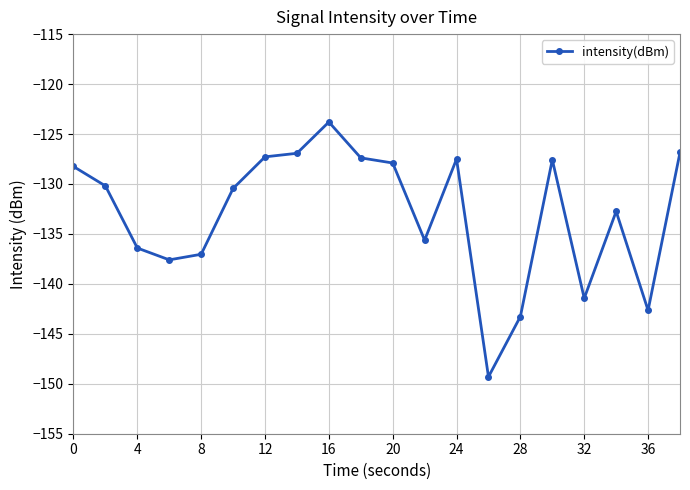

How many data points are less than -130?

11